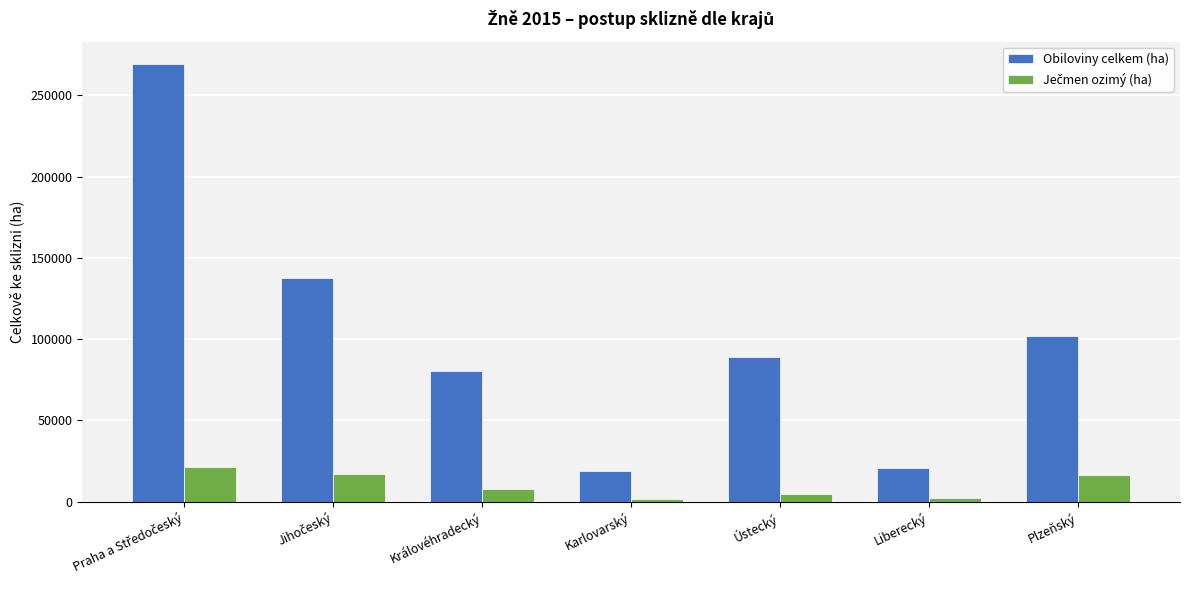

What is the difference between the maximum and second lowest values in the Obiloviny celkem (ha) series?

248960